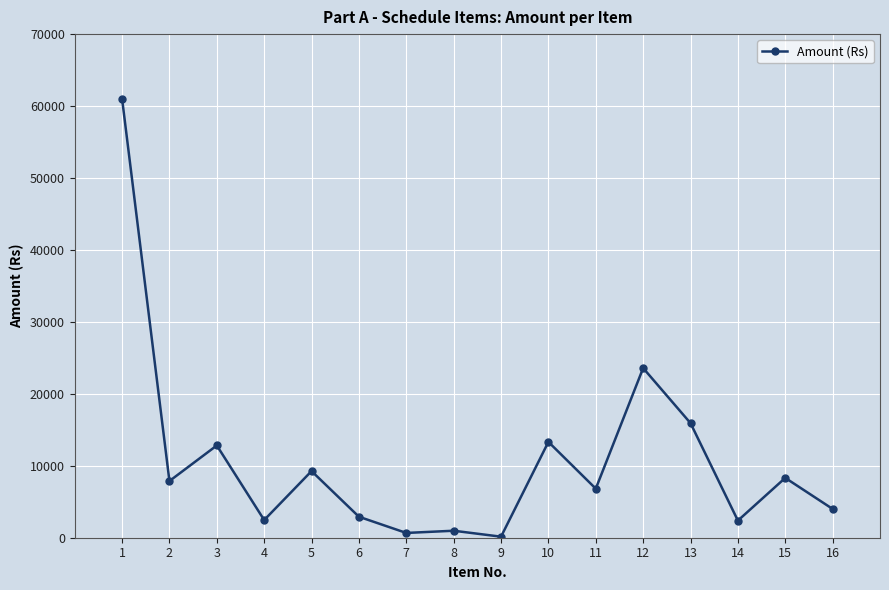

What is the sum of the values at 2 and 8?

8852